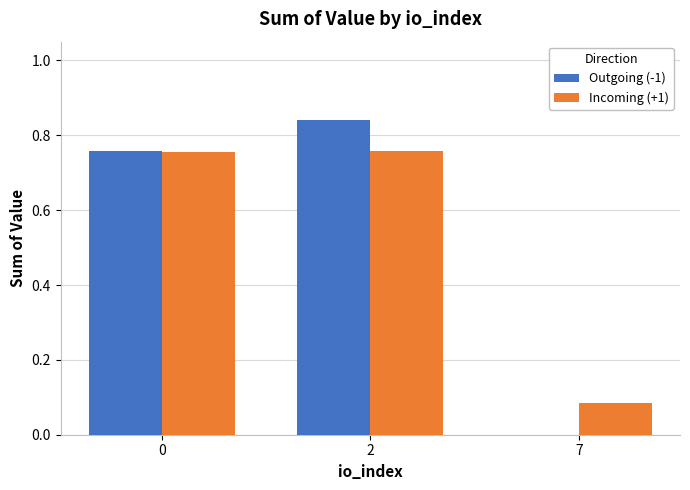

What is the total value across all series at 2?

1.6